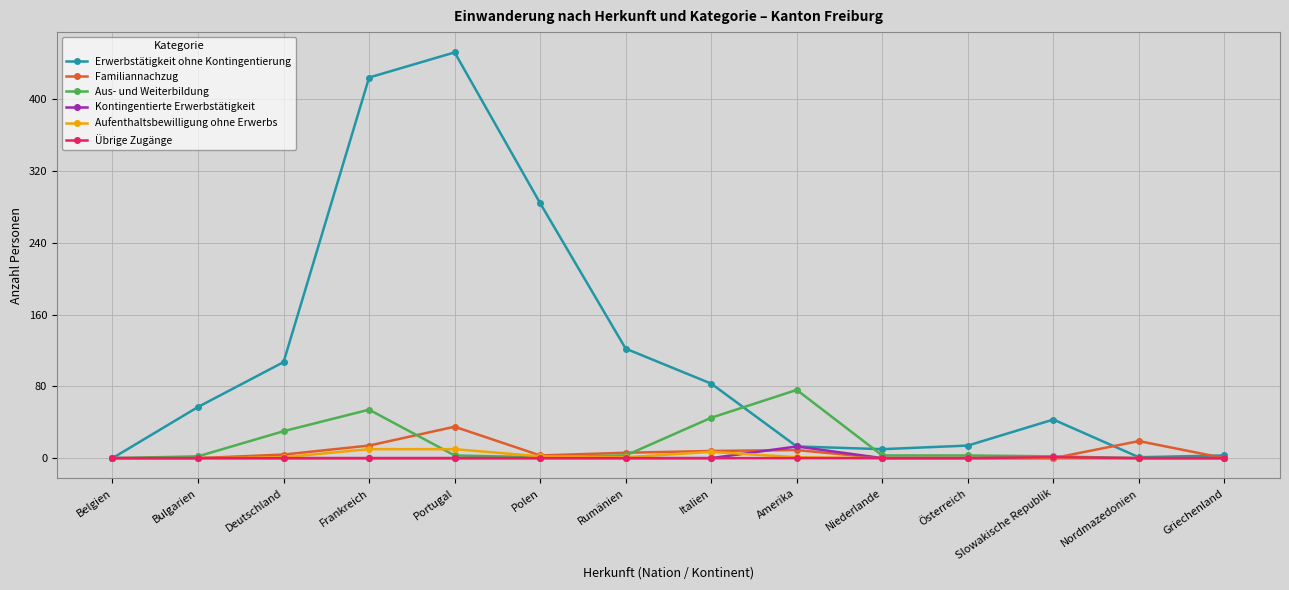

In Kontingentierte Erwerbstätigkeit, how many points are higher than both neighbors (excluding endpoints)?

1